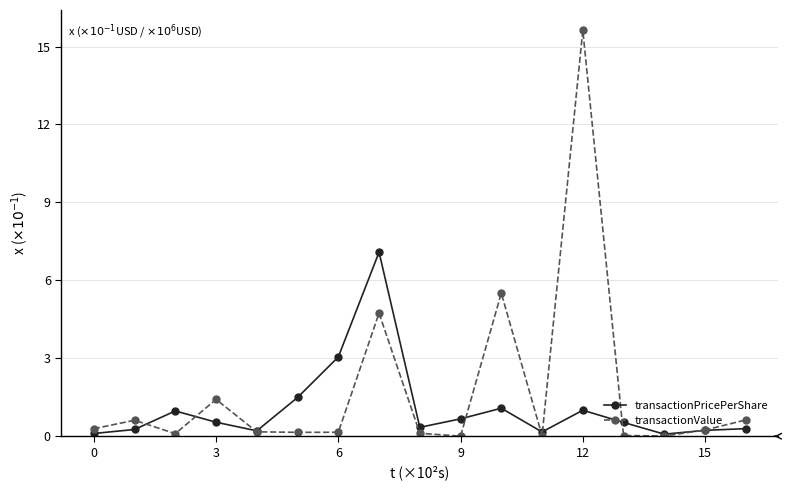

True or false: transactionValue has more than 0 interior local peaks.

True